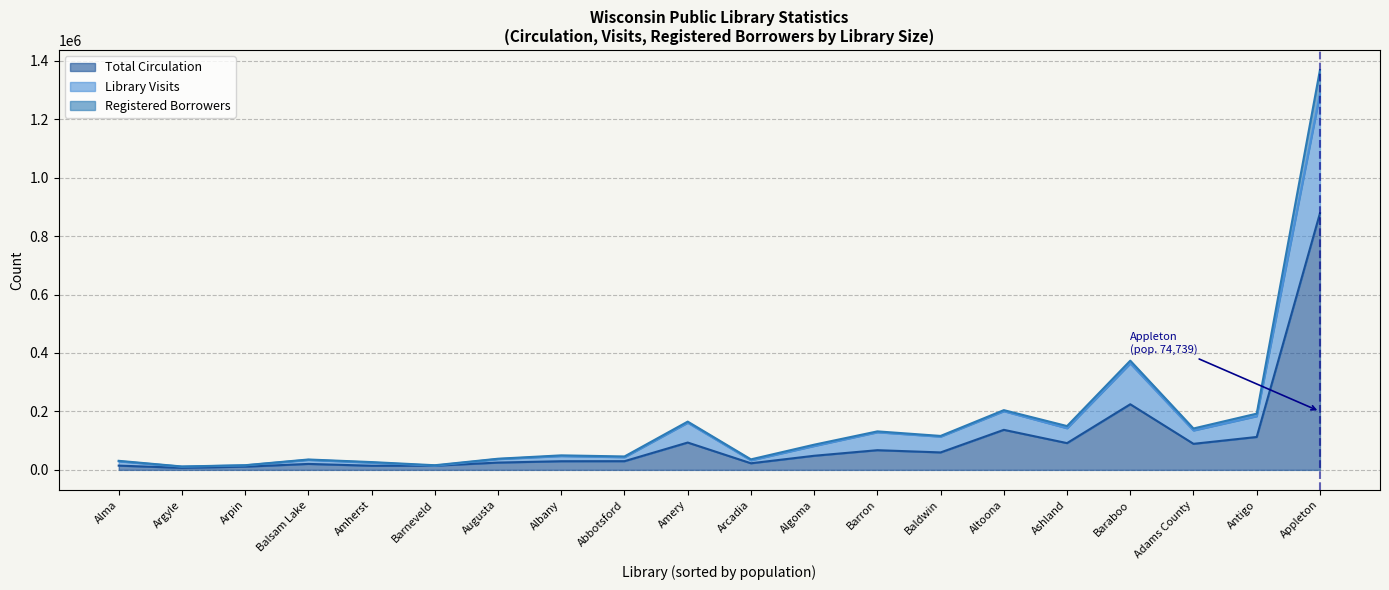

How many lines are shown in the chart?

3